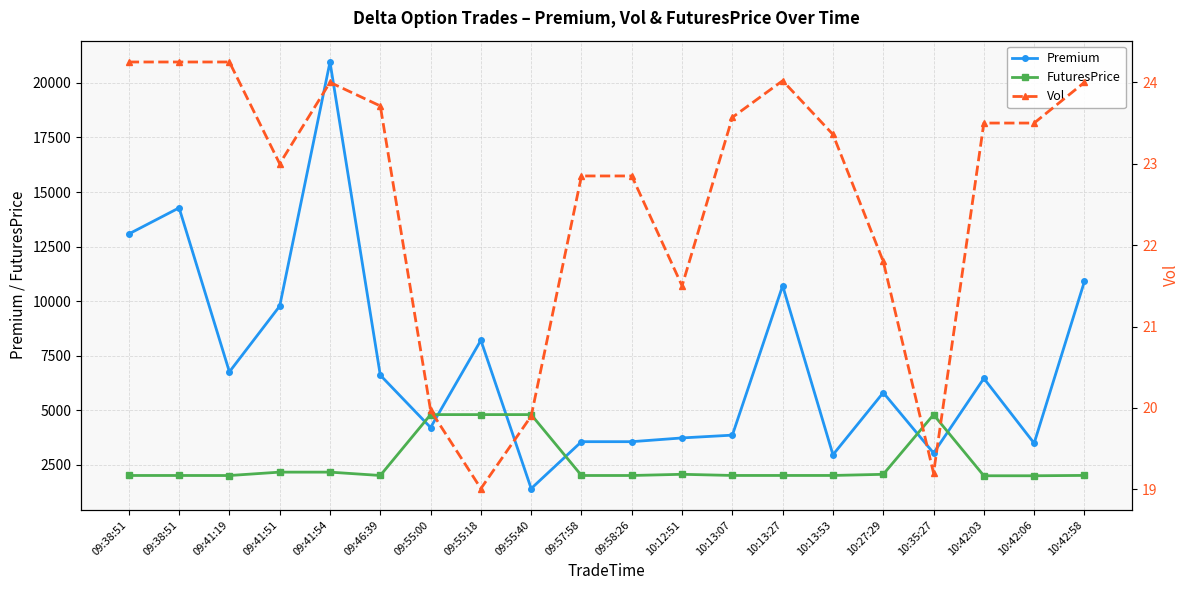

Rank the series at 09:57:58 from highest to lowest value.

Premium, FuturesPrice, Vol